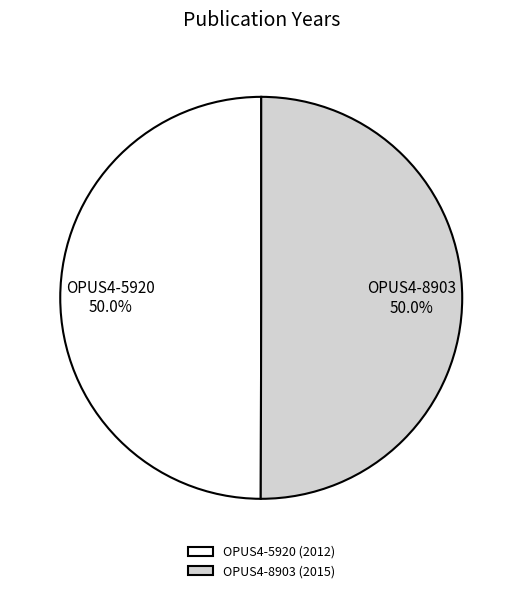

To the nearest percent, what is the average slice percentage?

50%